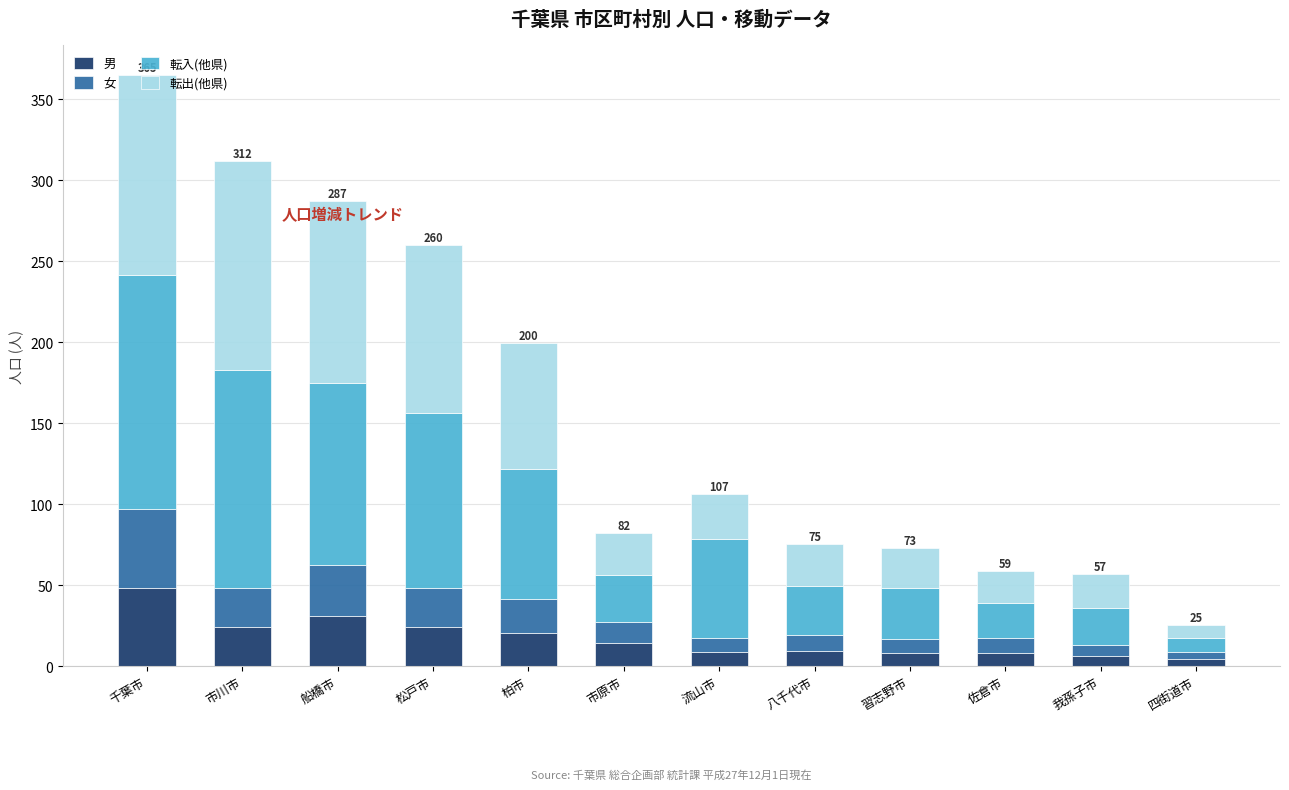

Is it true that 男 equals 48.3 at 千葉市?

True